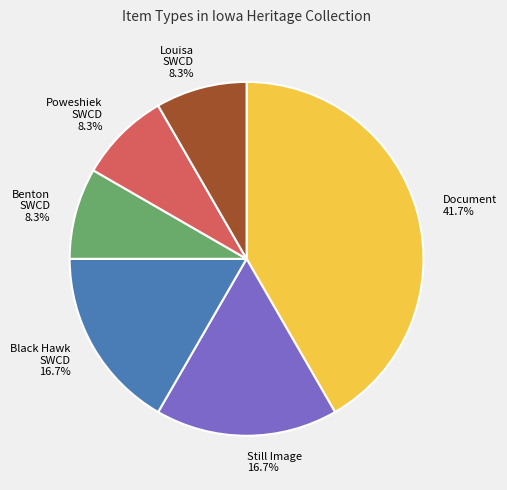

What percentage is NOT represented by Black Hawk SWCD?

83.3%